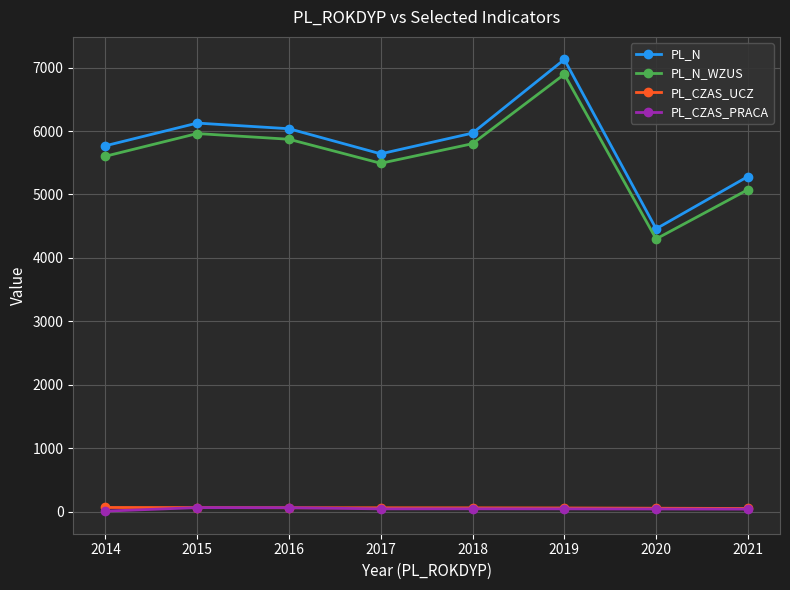

At which category is the sum across all series the highest?

2019